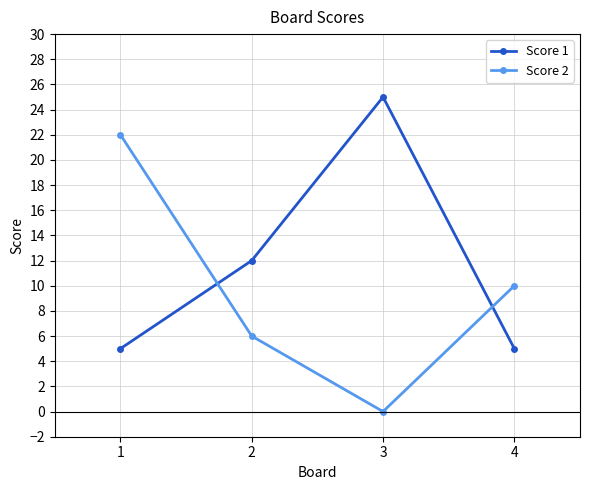

Which label corresponds to the smallest value in the chart?

3